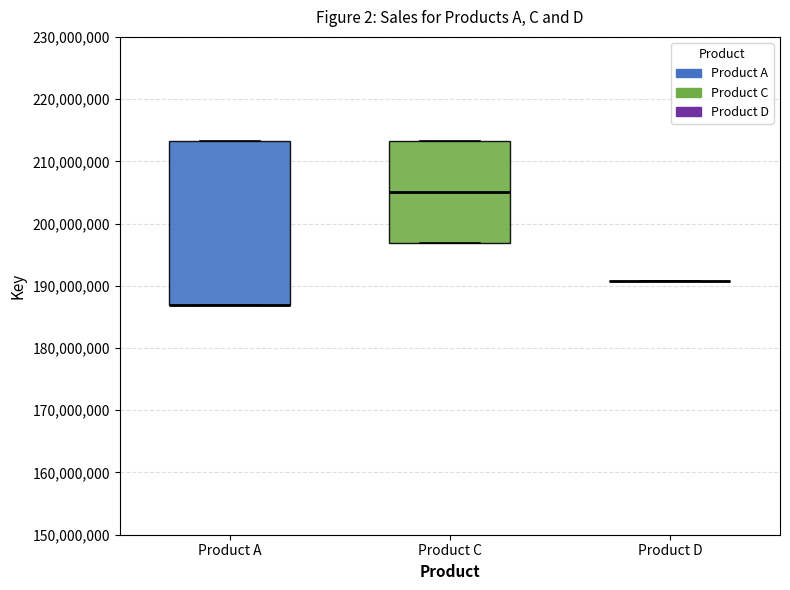

Reading left to right, read every box against the y-axis: the position of its median line, the range the box covers, and the ends of its whiskers. The values are not printed on the chart, so give them approximately, as read against the axis.

Product A: median 187000000 (drawn on the box's lower edge), box 187000000 to 213000000, whiskers 187000000 to 213000000
Product C: median 205000000, box 197000000 to 213000000, whiskers 197000000 to 213000000
Product D: box collapsed to a line at 191000000, whiskers 191000000 to 191000000